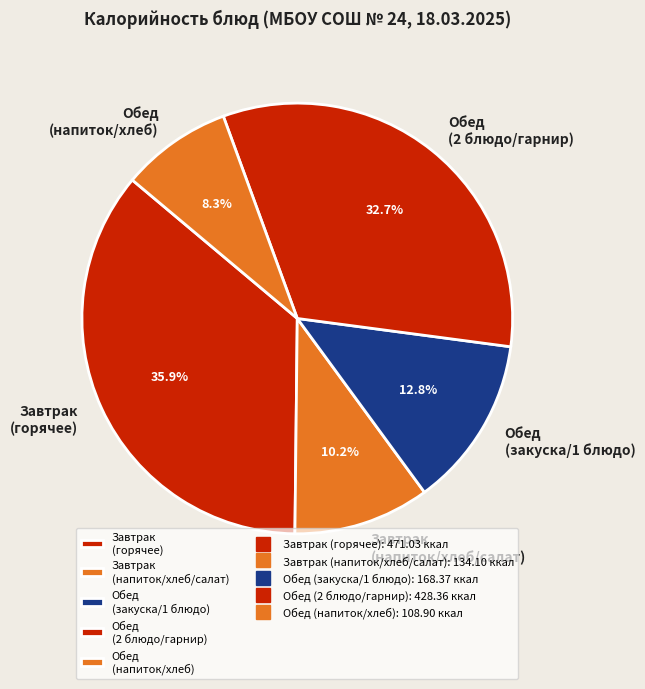

Combined, do Завтрак (горячее) and Обед (закуска/1 блюдо) account for over 50%?

No